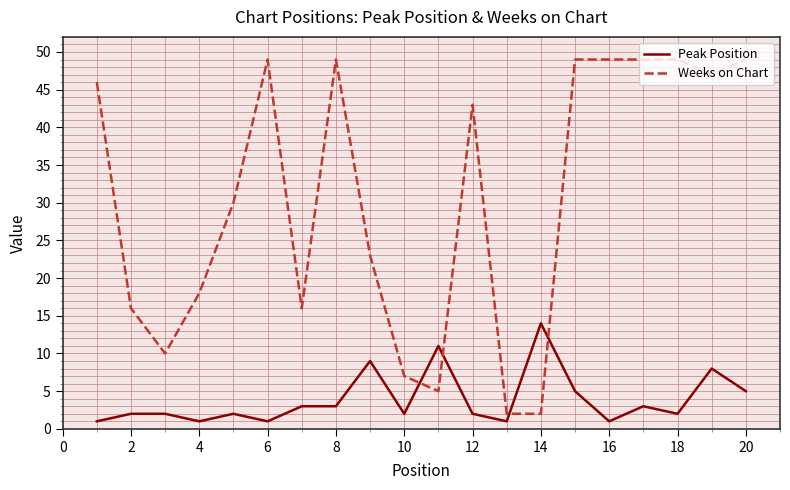

True or false: Peak Position and Weeks on Chart intersect in this chart.

True